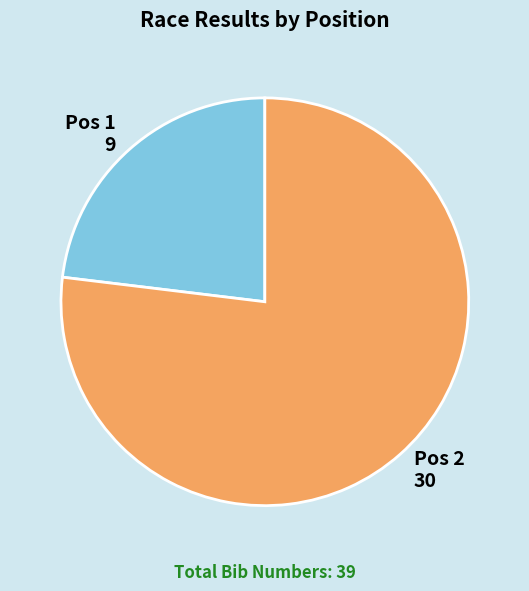

What is the ratio of the value at Pos 1 9 to the value at Pos 2 30?

0.3